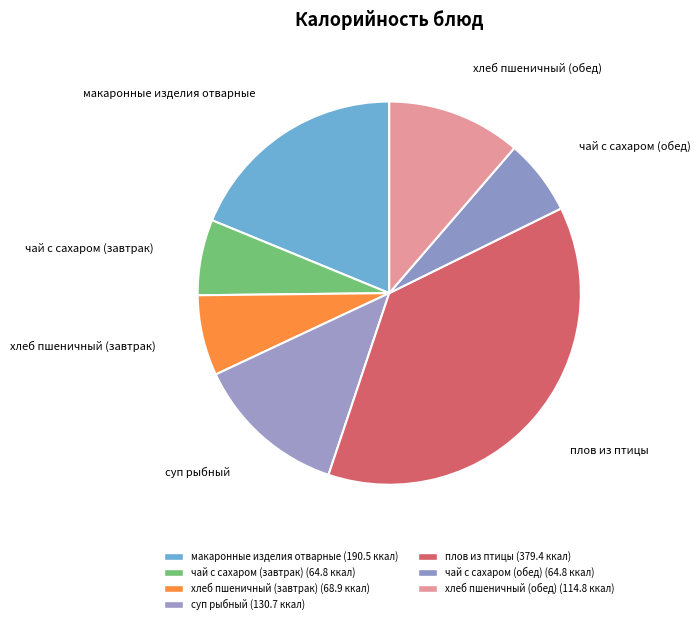

How many segments does this pie chart have?

7